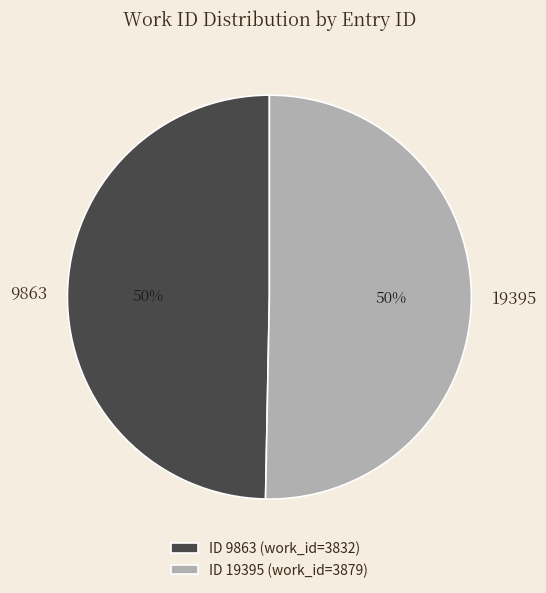

To the nearest percent, what is the combined percentage of 19395 and 9863?

100%